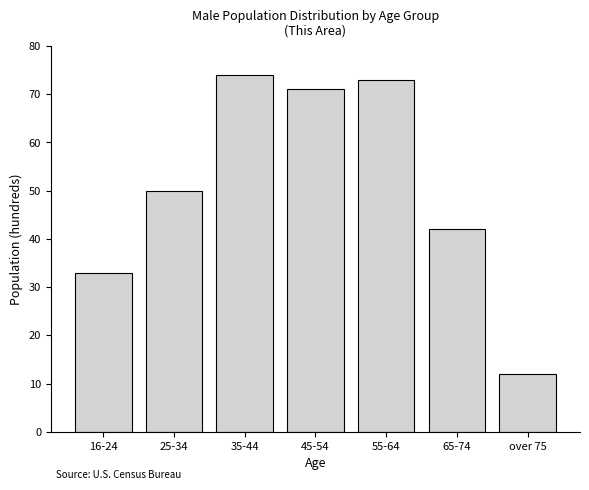

Reading left to right, list all the values displayed in this chart.

16-24=33	25-34=50	35-44=74	45-54=71	55-64=73	65-74=42	over 75=12